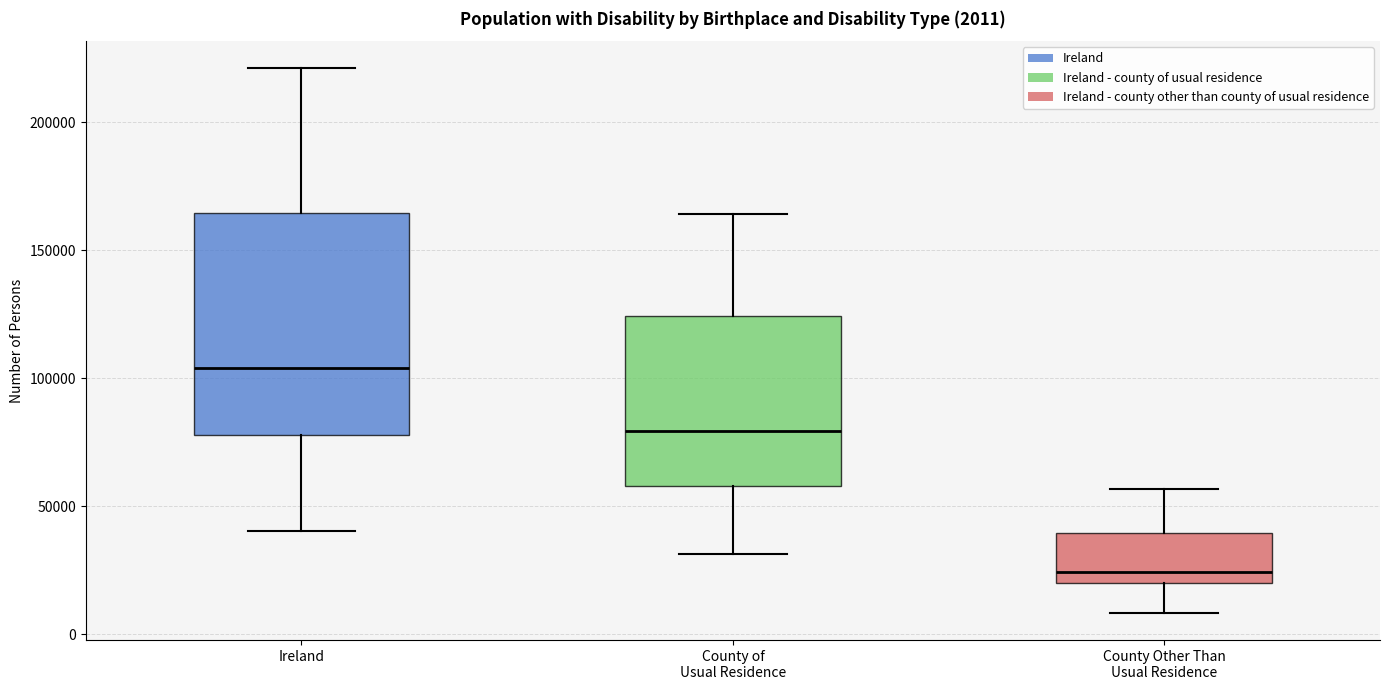

Comparing the boxes themselves (not the whiskers), which one is the tallest?

Ireland